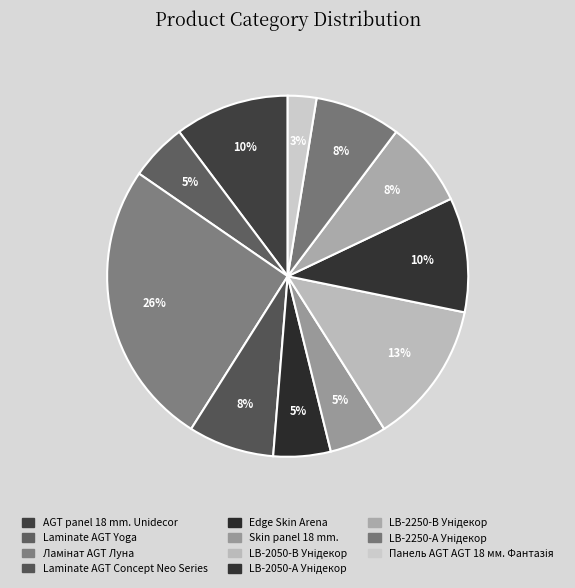

Which slice is the largest?

Ламінат AGT Луна